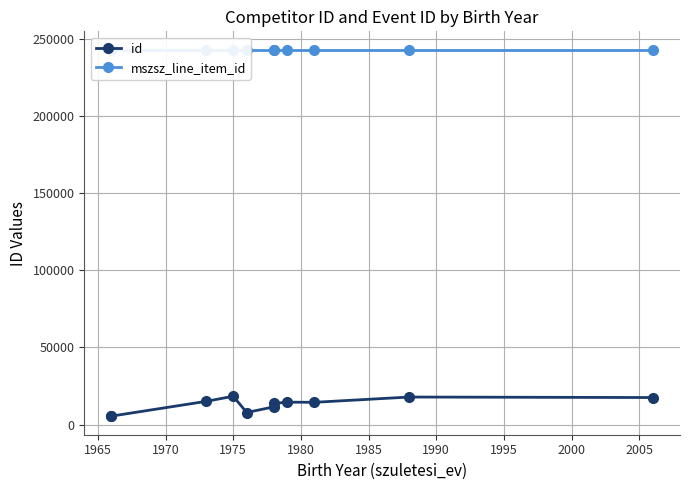

At 2000, list the series in order from smallest to largest.

id, mszsz_line_item_id